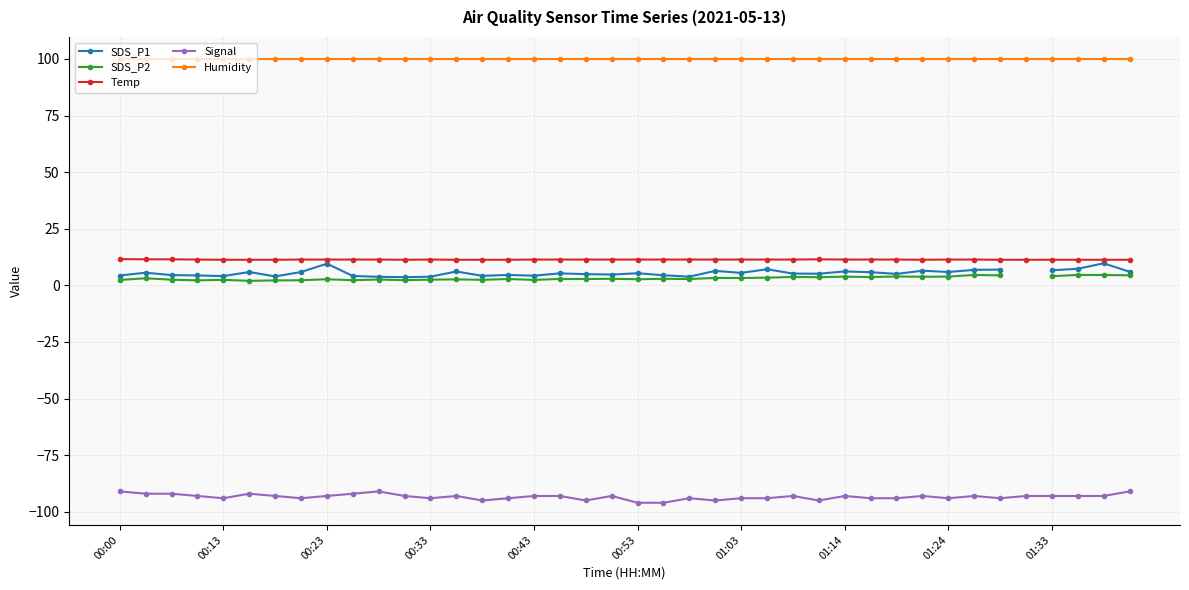

What are all the series names shown in the legend?

SDS_P1, SDS_P2, Temp, Signal, Humidity